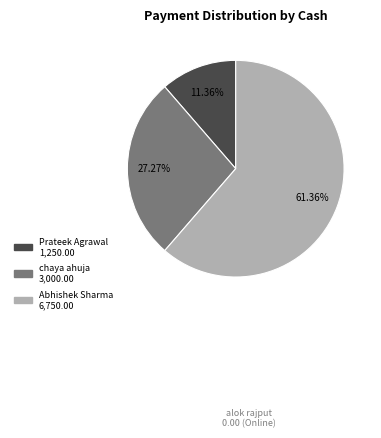

Does any single category account for the majority?

Yes